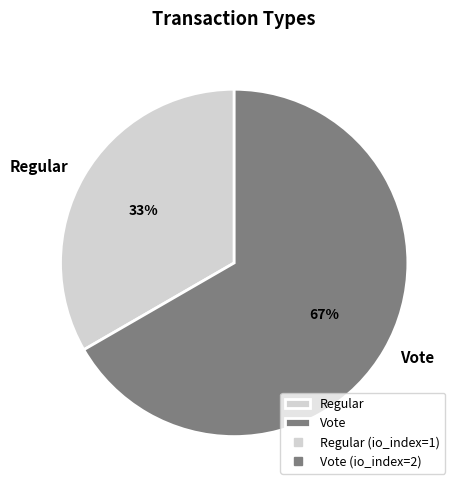

What is the smallest slice in the pie chart?

Regular